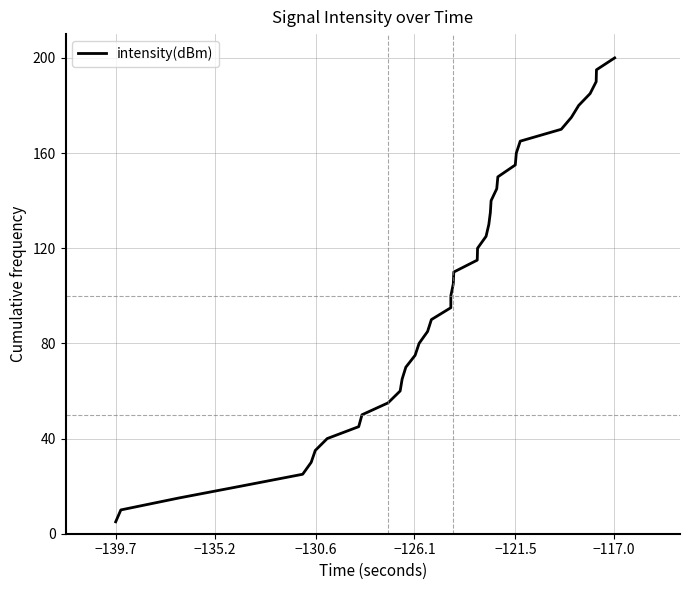

True or false: the data has more than 1 interior local peaks.

False